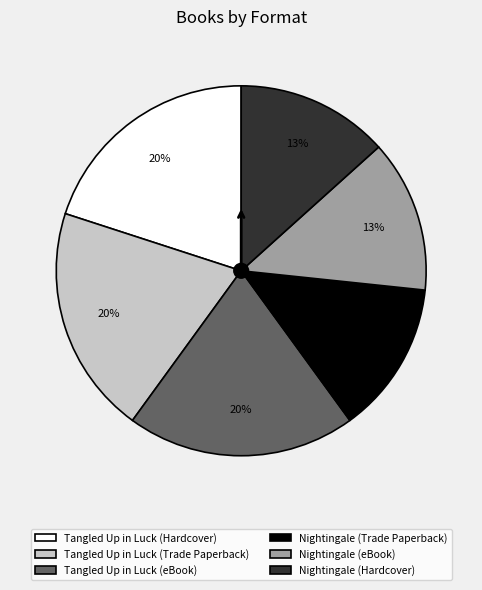

What percentage is the Tangled Up in Luck (eBook) slice, to the nearest percent?

20%